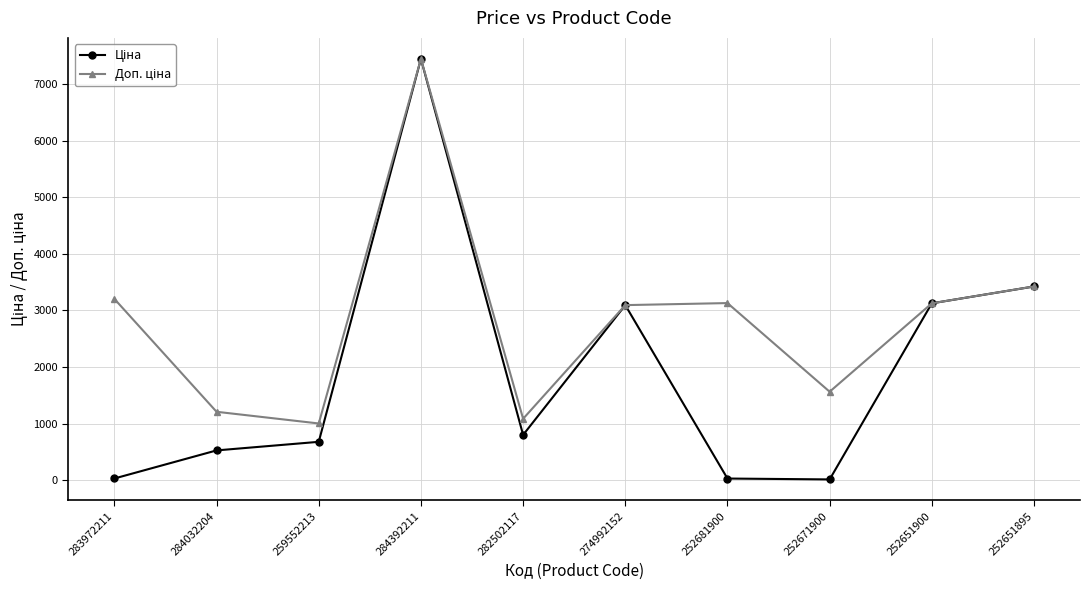

What is the maximum value shown in the chart?

7444.6